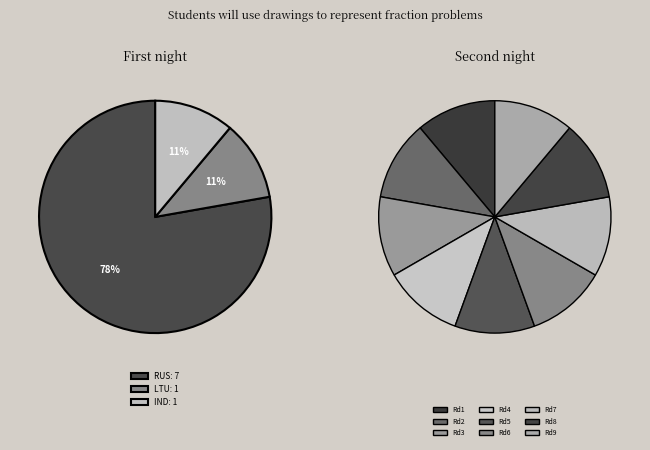

How many slices are in this pie chart?

9